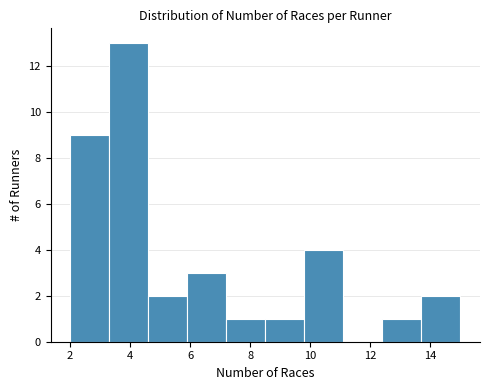

Reading left to right, transcribe this chart: for each bar, give the range it covers on the x-axis and its height. Neither the bar edges nor the heights are printed on the chart, so give them approximately, as read against the axes.

2.0 to 3.3: 9
3.3 to 4.6: 13
4.6 to 5.9: 2
5.9 to 7.2: 3
7.2 to 8.5: 1
8.5 to 9.8: 1
9.8 to 11.1: 4
11.1 to 12.4: 0
12.4 to 13.7: 1
13.7 to 15.0: 2